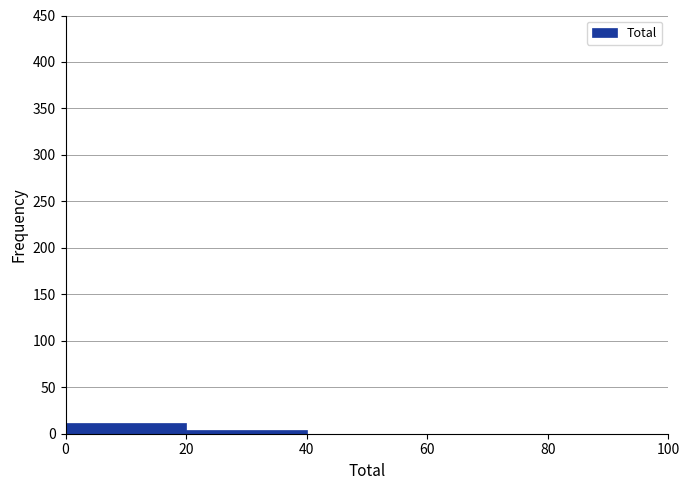

What is the height of the bar covering 0 to 20 on the x-axis? The values are not printed on the chart, so give them approximately, as read against the axis.

10